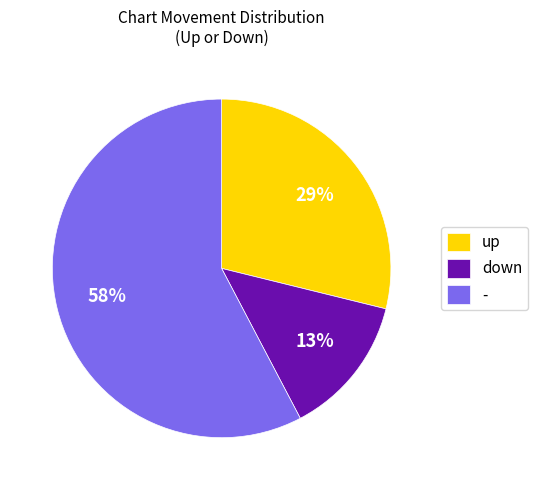

To the nearest percent, what is the average slice percentage?

33%